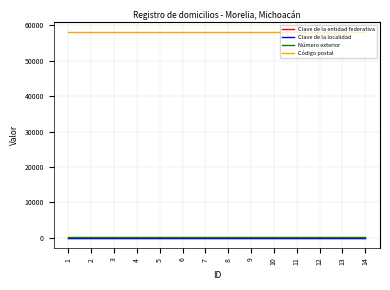

How many lines are shown in the chart?

4